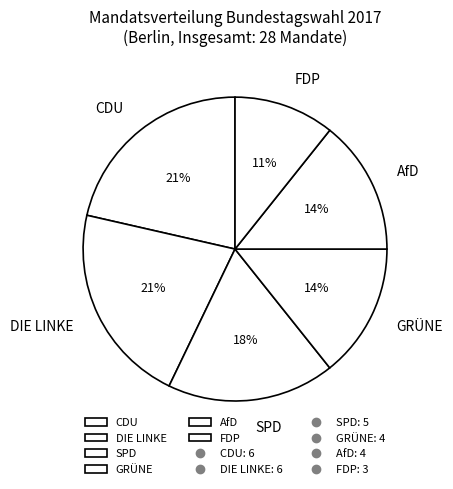

What is the smallest slice in the pie chart?

FDP